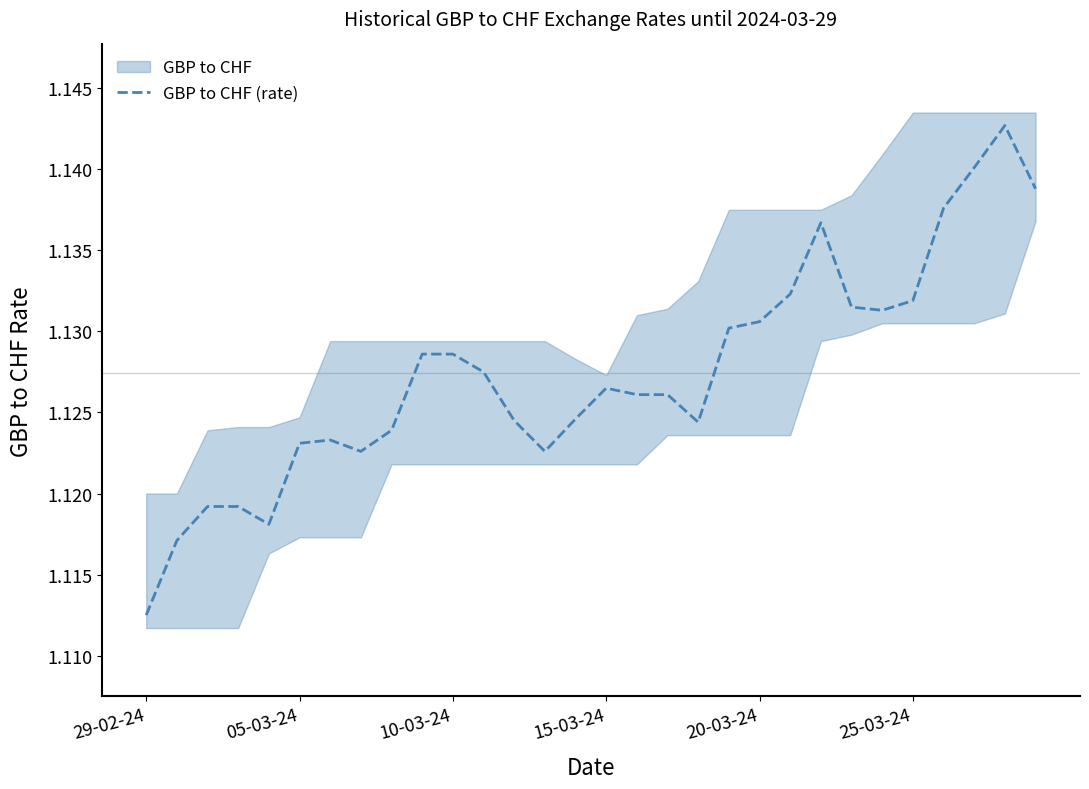

At which category does the data reach its first local peak?

6